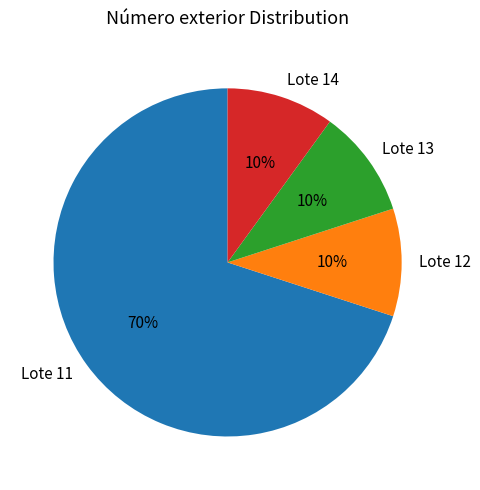

To the nearest percent, what is the difference between the largest and smallest slice percentages?

60%